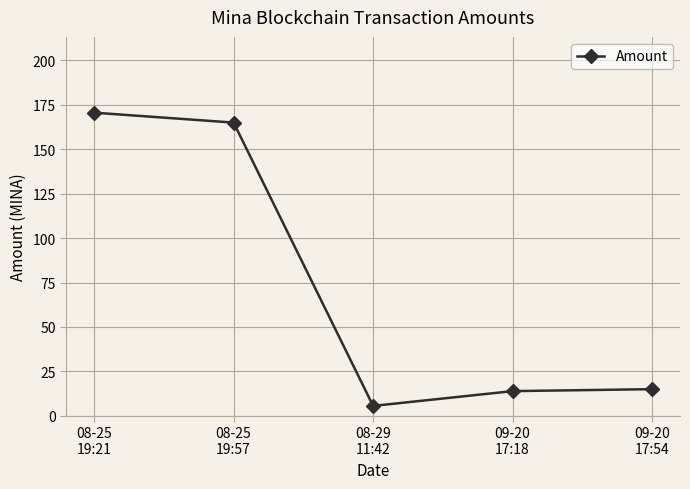

What value does the data have at 08-25
19:21?

170.6